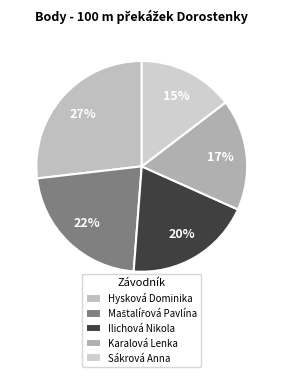

How many segments does this pie chart have?

5